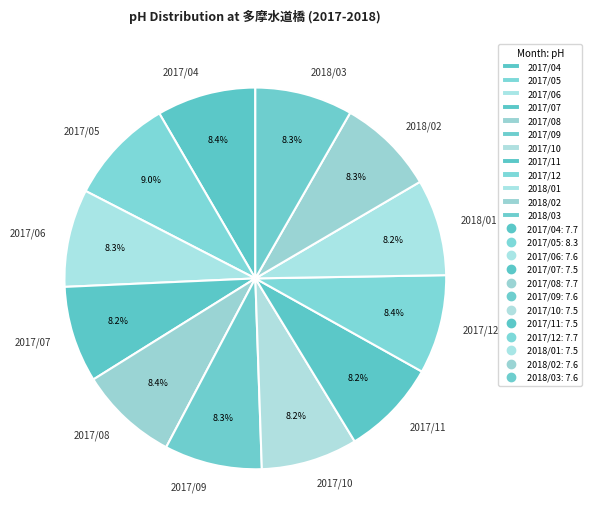

What is the largest slice in the pie chart?

2017/05